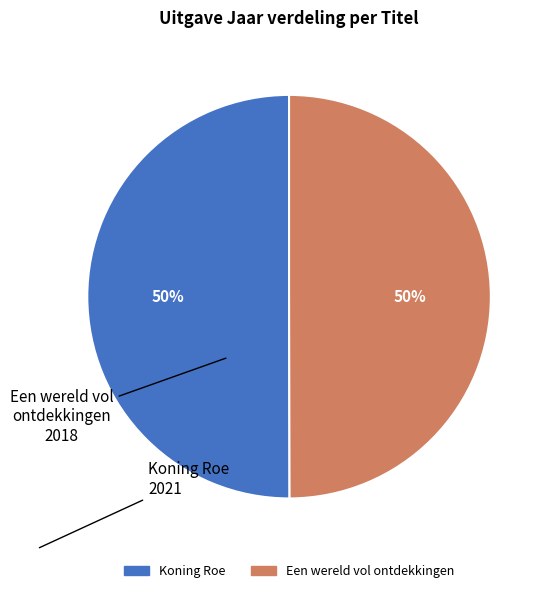

To the nearest percent, what portion does Koning Roe represent?

50%